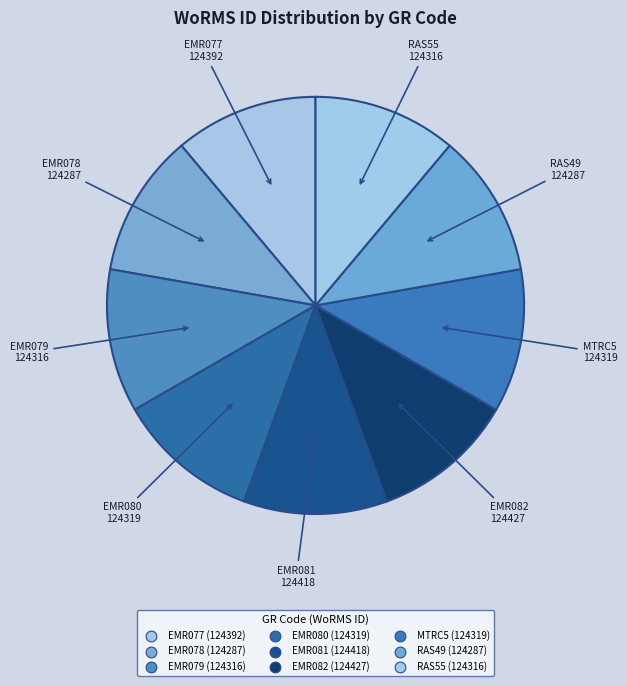

What is the smallest slice in the pie chart?

EMR078